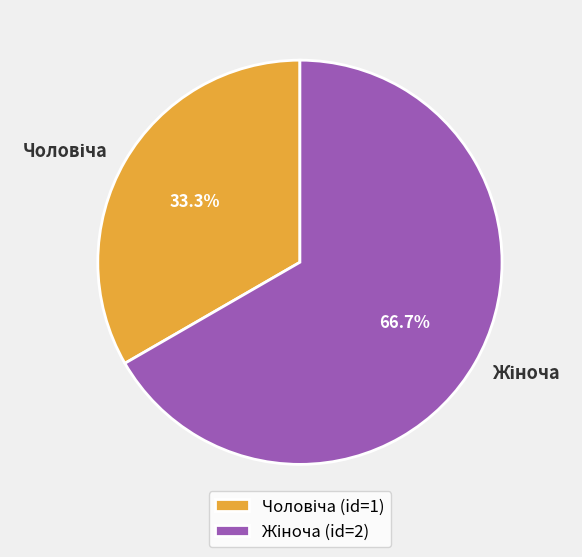

Does any single category account for the majority?

Yes